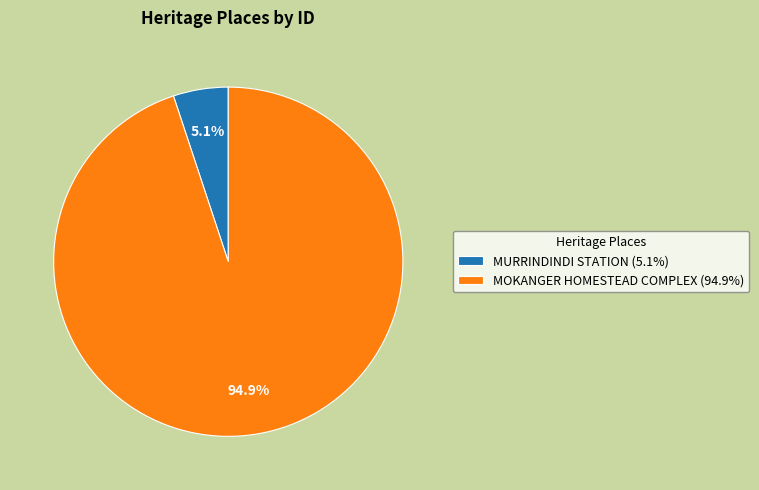

What is the largest slice in the pie chart?

MOKANGER HOMESTEAD COMPLEX